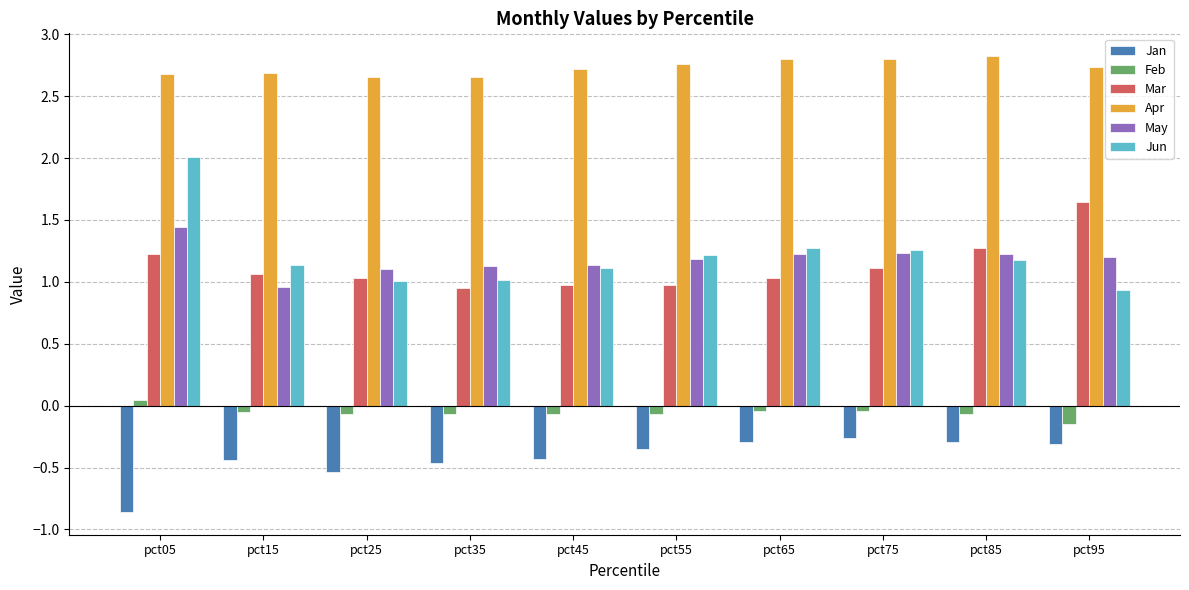

Is the value of Mar at pct05 greater than the value of Jan at pct15?

Yes